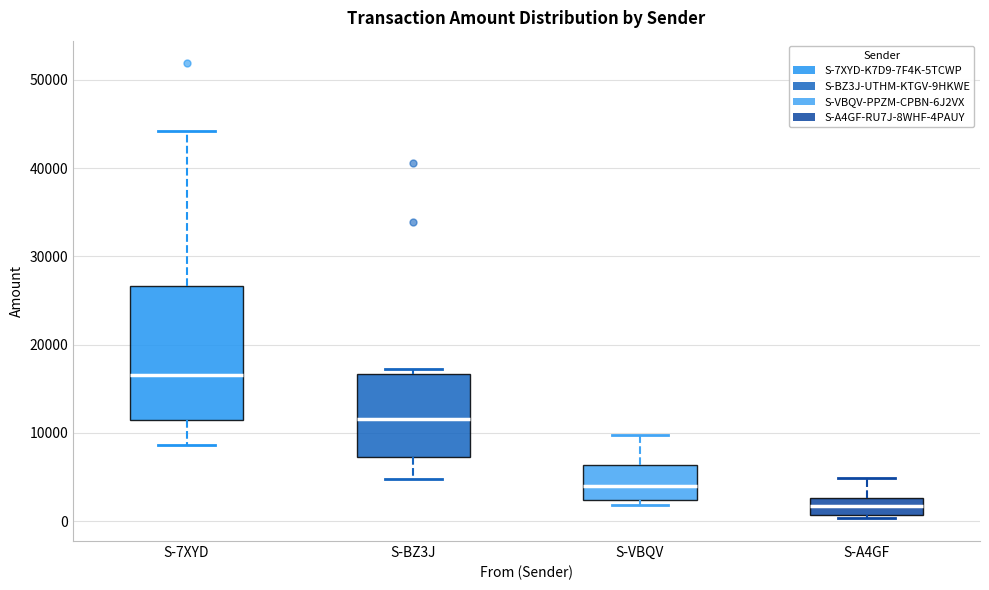

Which box's median line is the highest?

S-7XYD